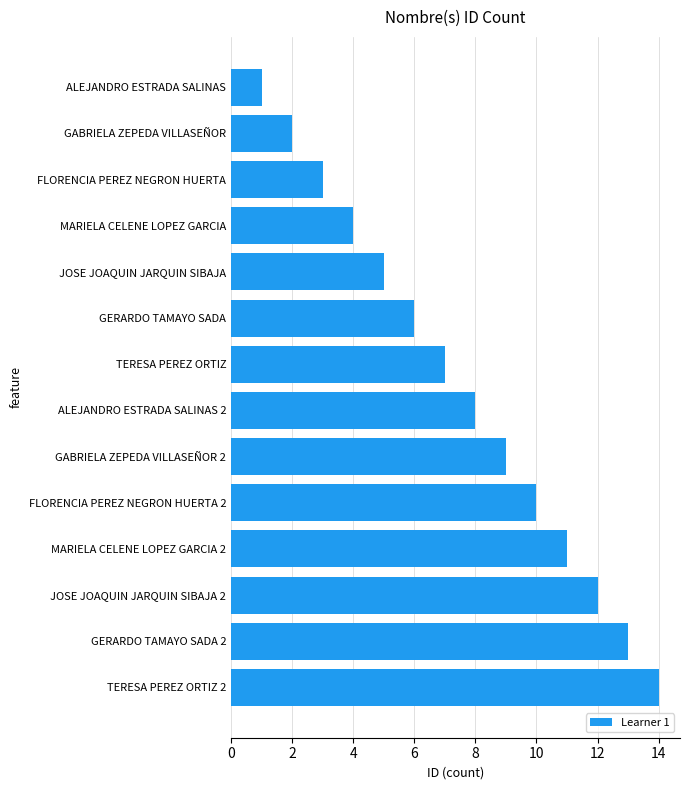

Does the chart contain any negative values?

No